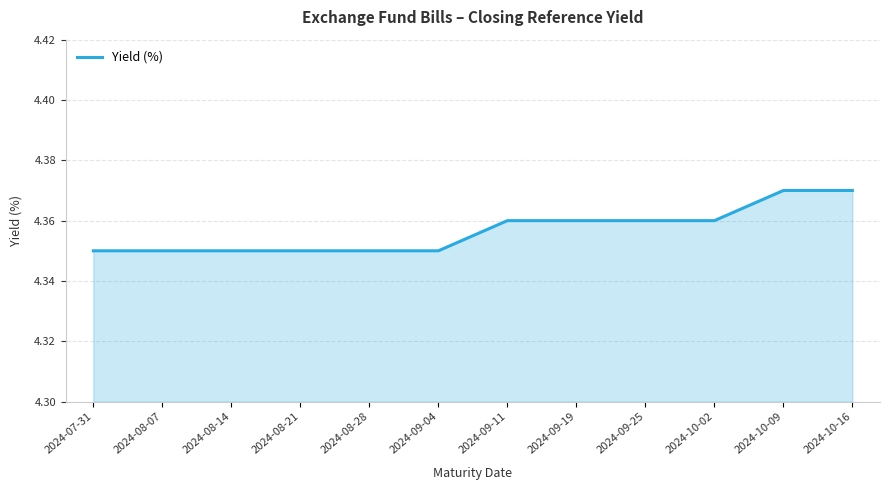

Is it true that the value at 2024-09-04 is 6.5?

False